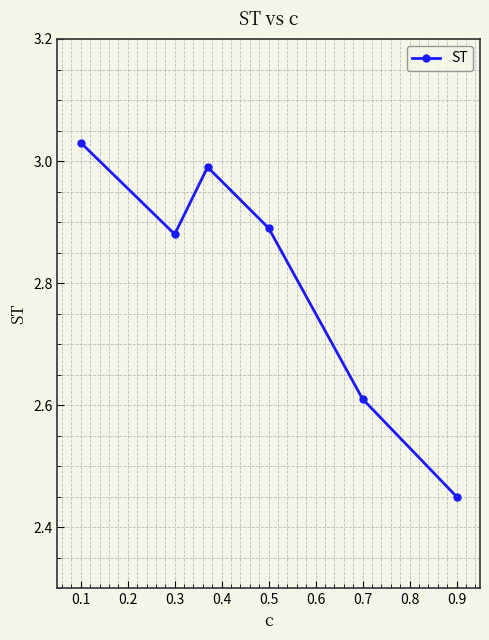

True or false: there are more than 1 points higher than both neighbors.

False